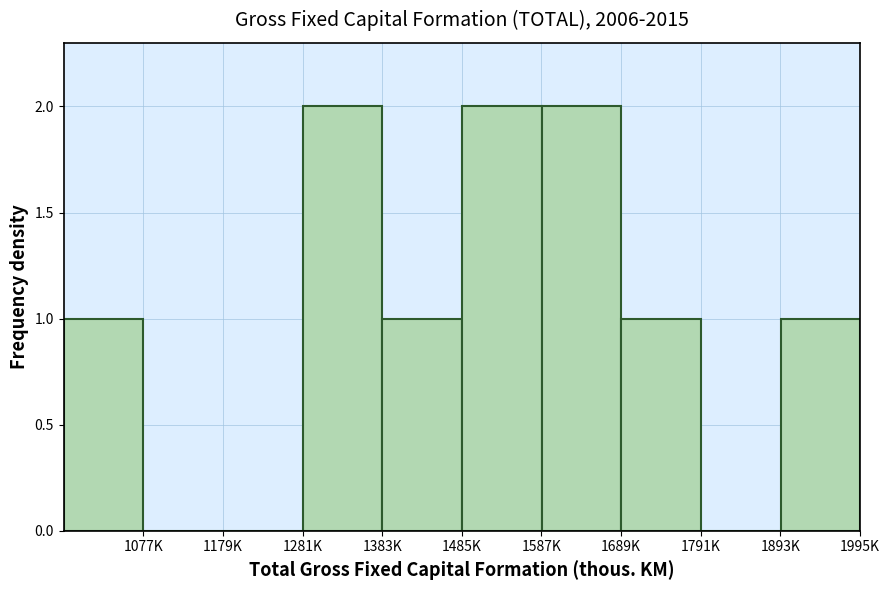

Reading left to right, list all the values displayed in this chart.

1077K=1.0	1179K=0.0	1281K=0.0	1383K=2.0	1485K=1.0	1587K=2.0	1689K=2.0	1791K=1.0	1893K=0.0	1995K=1.0